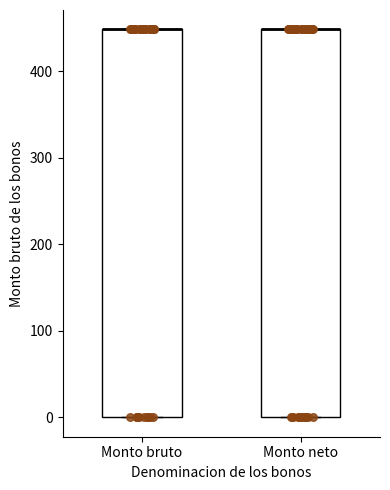

Reading left to right, read every box against the y-axis: the position of its median line, the range the box covers, and the ends of its whiskers. The values are not printed on the chart, so give them approximately, as read against the axis.

Monto bruto: median 450 (drawn on the box's upper edge), box 0 to 450, whiskers 0 to 450
Monto neto: median 450 (drawn on the box's upper edge), box 0 to 450, whiskers 0 to 450